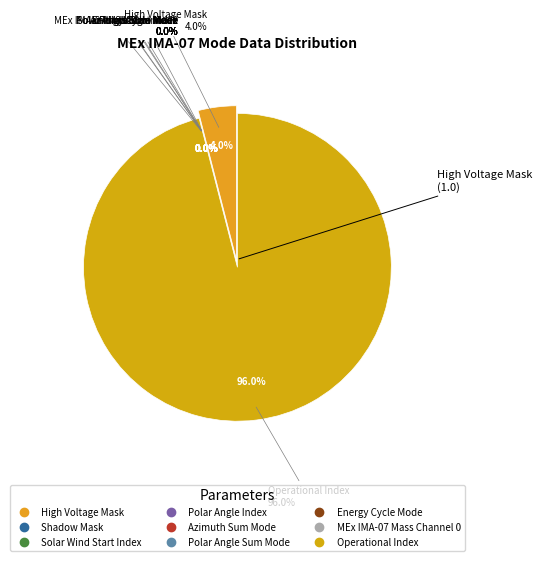

Which category has the biggest portion of the pie?

Operational Index